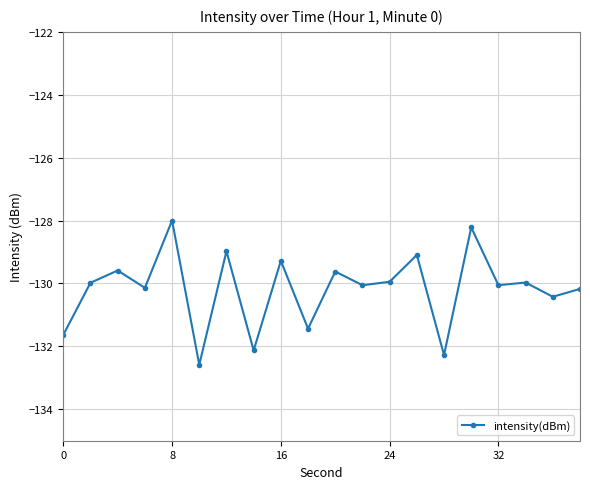

What is the value of the 4th point from the left?

-130.1